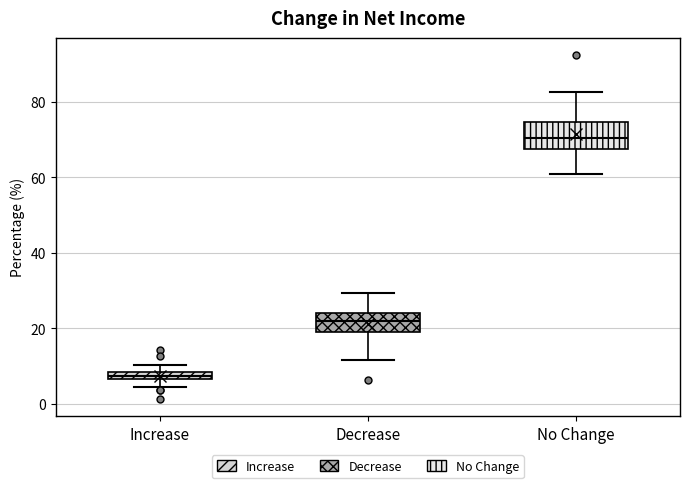

Which box has the lowest median line?

Increase